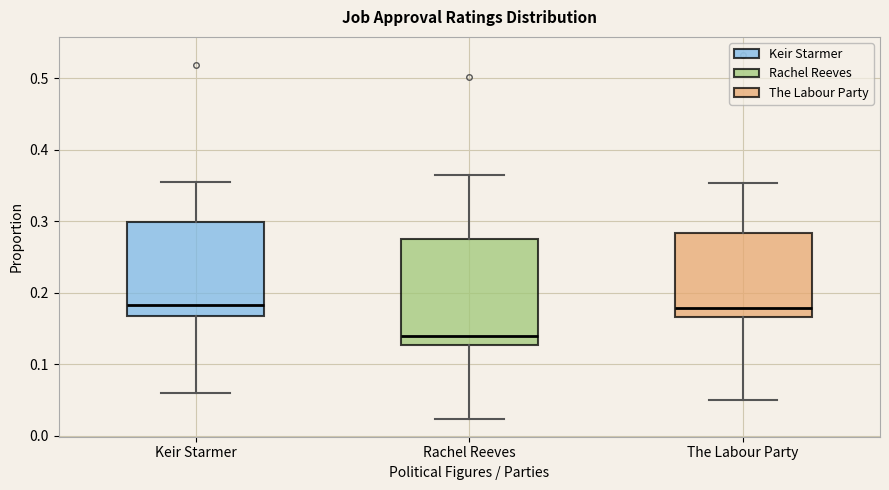

Reading left to right, read every box against the y-axis: the position of its median line, the range the box covers, and the ends of its whiskers. The values are not printed on the chart, so give them approximately, as read against the axis.

Keir Starmer: median 0.18, box 0.17 to 0.30, whiskers 0.06 to 0.35
Rachel Reeves: median 0.14, box 0.13 to 0.28, whiskers 0.02 to 0.36
The Labour Party: median 0.18, box 0.17 to 0.28, whiskers 0.05 to 0.35